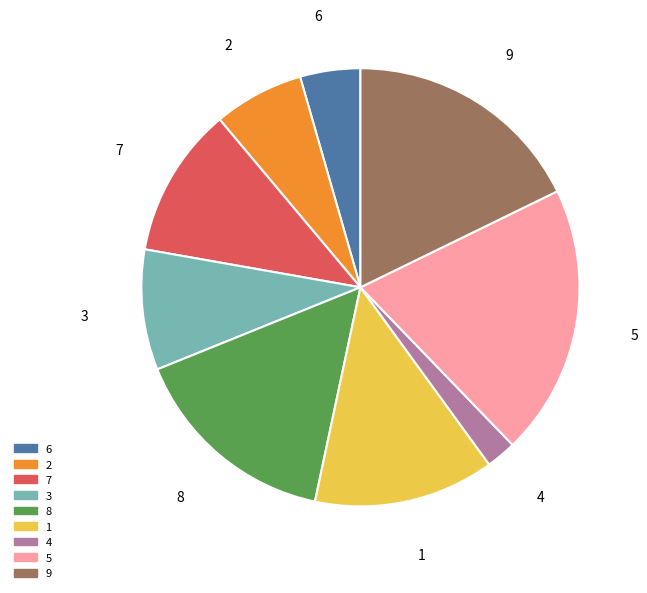

The 1 slice represents 1% of the pie. True or false?

False